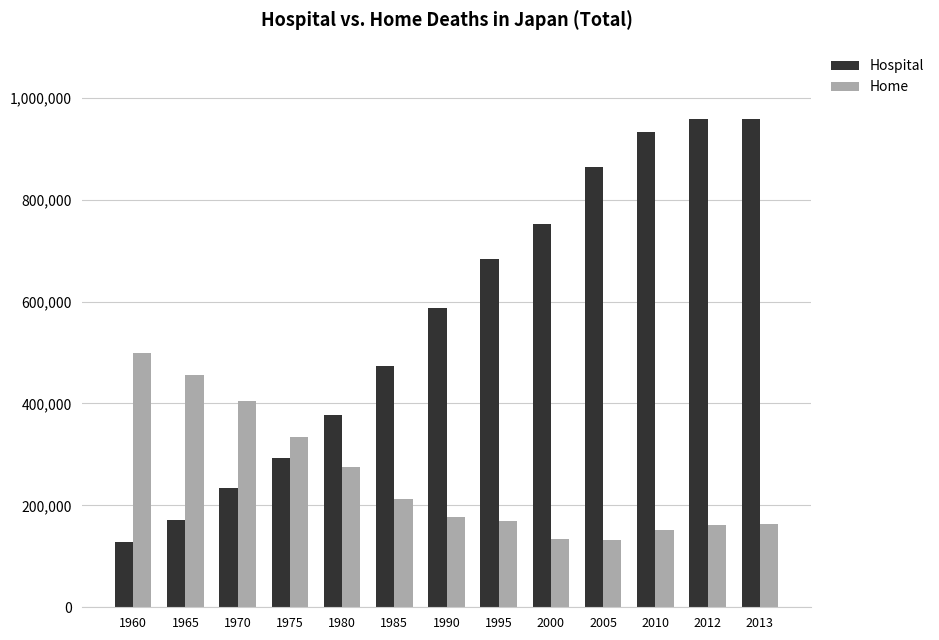

Rank the series at 2013 from lowest to highest value.

Home, Hospital